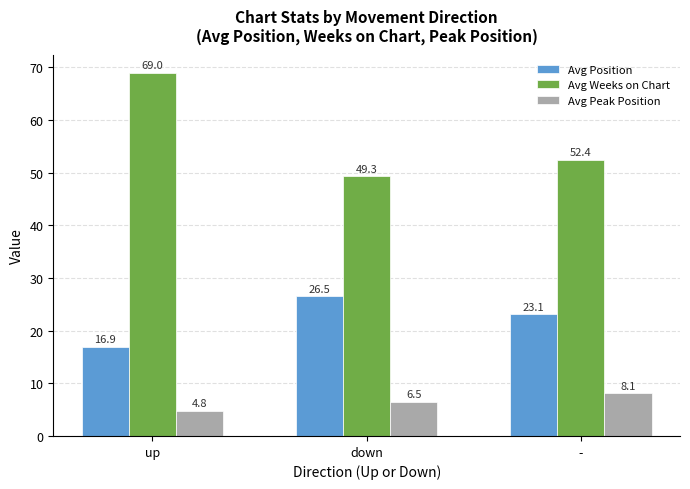

How many groups of bars are there?

3